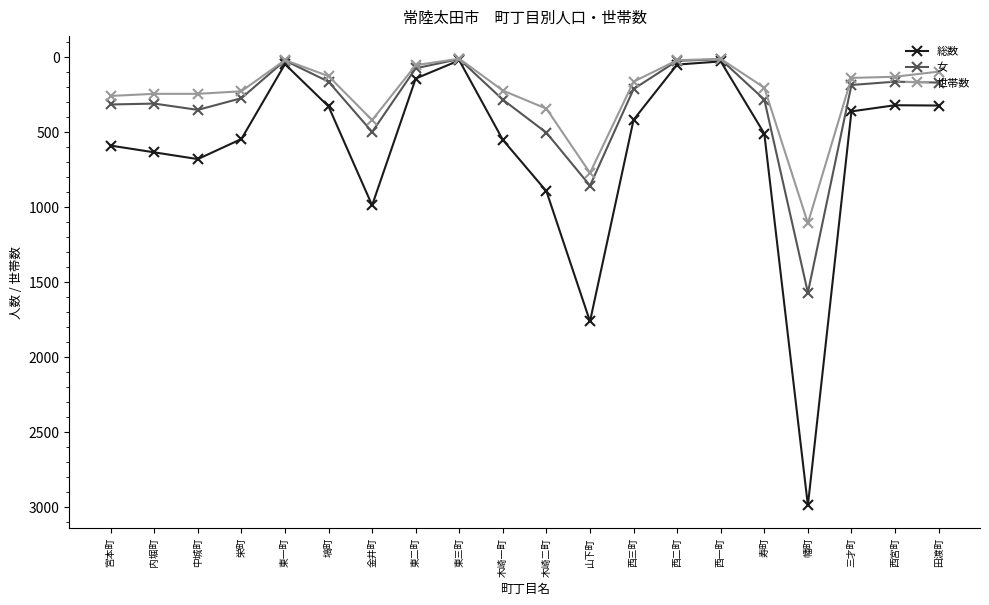

Does the chart display data point markers on the line(s)?

Yes